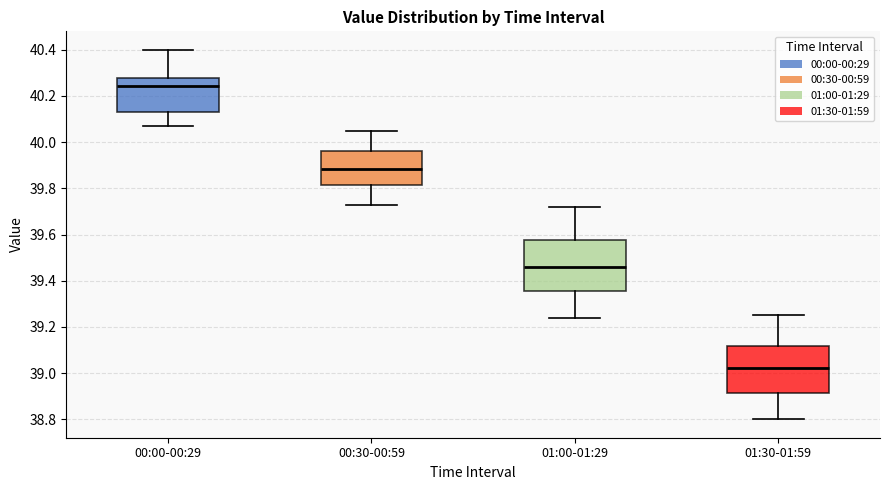

Where does the median line of the box for 00:00-00:29 sit on the y-axis? The values are not printed on the chart, so give them approximately, as read against the axis.

40.24